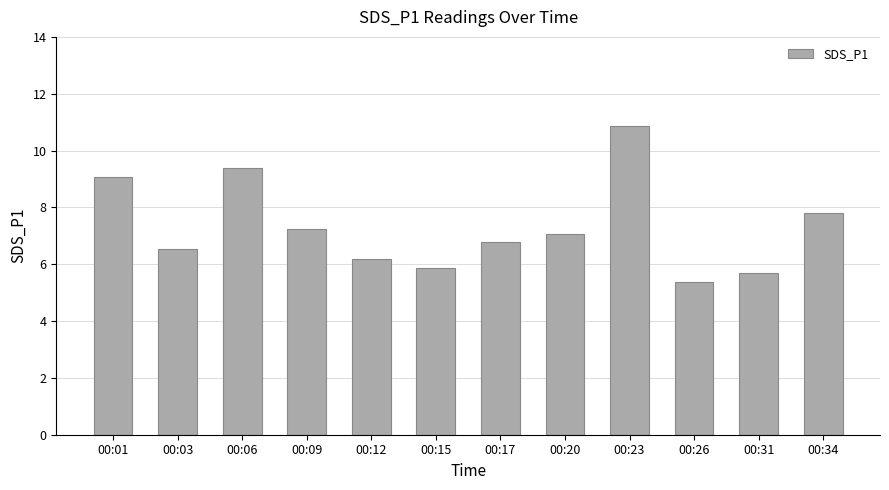

What is the value of the 8th bar from the left?

7.1